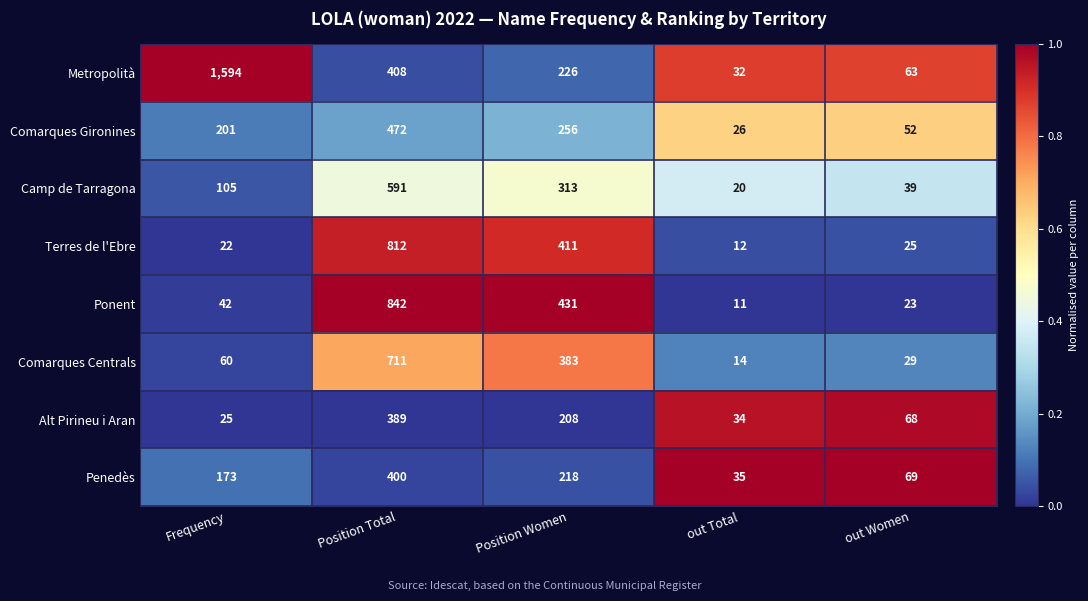

The Camp de Tarragona series shows 52 at Frequency. True or false?

False